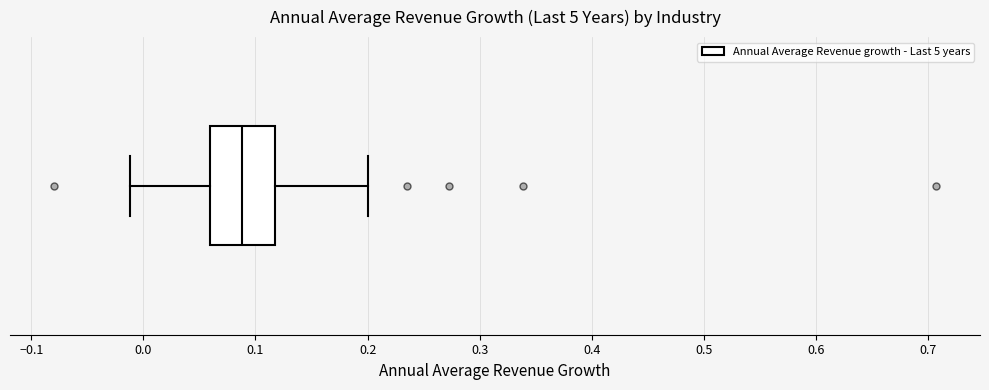

Transcribe this box plot: give where the median line is, the range the box spans, and where the two whiskers end, as read against the x-axis. The values are not printed on the chart, so give them approximately, as read against the axis.

median 0.09, box 0.06 to 0.12, whiskers -0.01 to 0.20